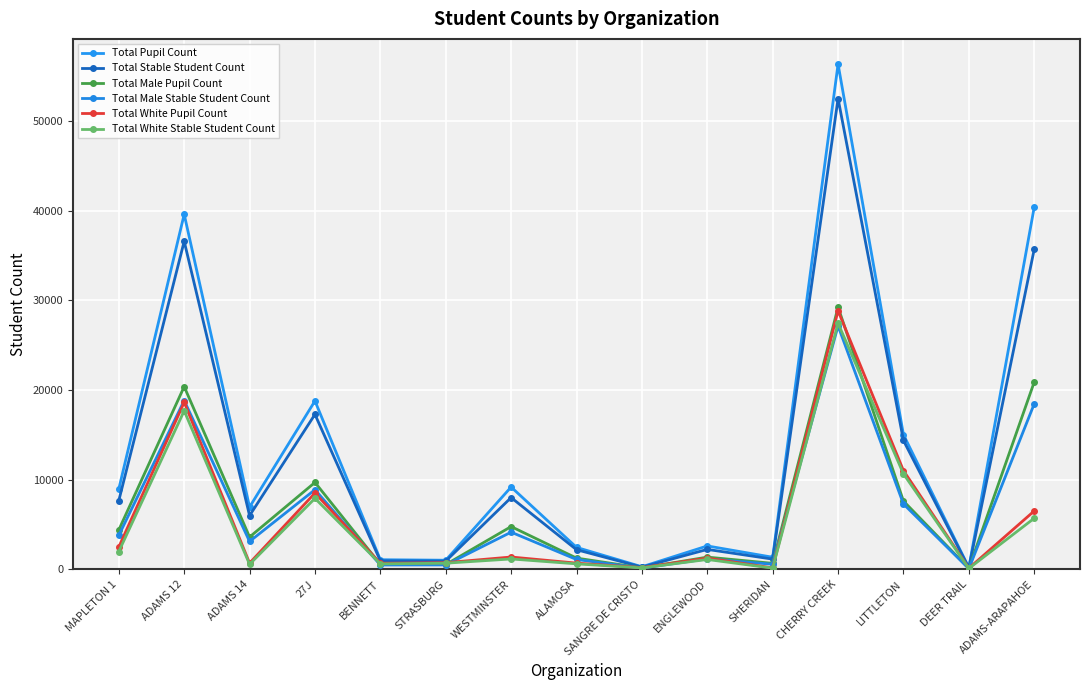

Is it true that Total Pupil Count equals 1440 at ALAMOSA?

False